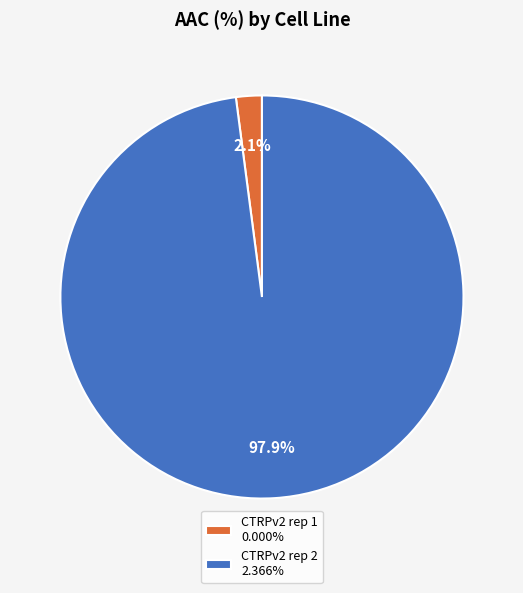

To the nearest percent, what is the combined percentage of CTRPv2 rep 1 and CTRPv2 rep 2?

100%